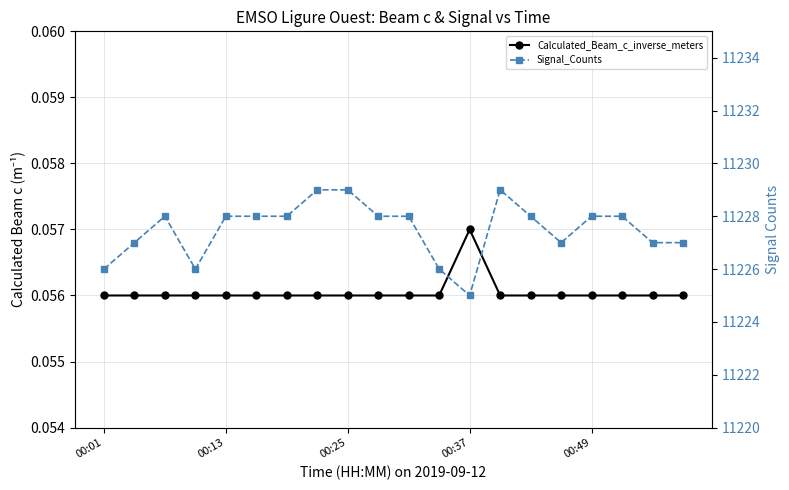

Reading left to right, extract all data points from this chart.

Calculated_Beam_c_inverse_meters: 0.1	0.1	0.1	0.1	0.1	0.1	0.1	0.1	0.1	0.1	0.1	0.1	0.1	0.1	0.1	0.1	0.1	0.1	0.1	0.1
Signal_Counts: 11226.0	11227.0	11228.0	11226.0	11228.0	11228.0	11228.0	11229.0	11229.0	11228.0	11228.0	11226.0	11225.0	11229.0	11228.0	11227.0	11228.0	11228.0	11227.0	11227.0